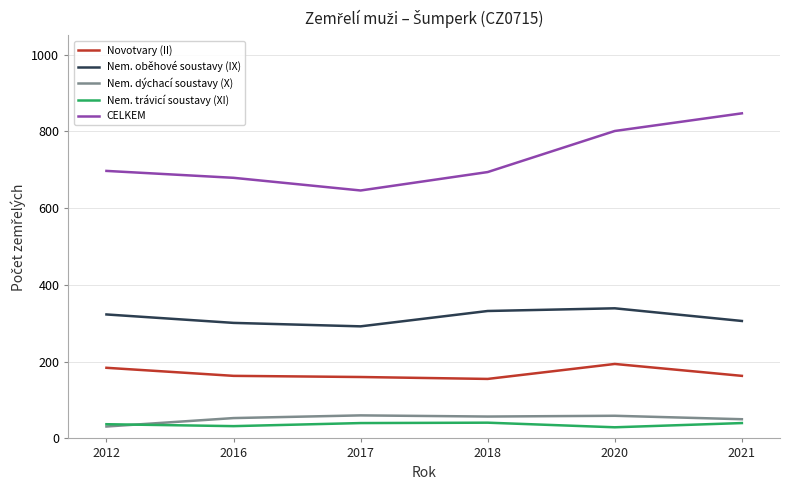

What is the total value across all series at 2018?

1279